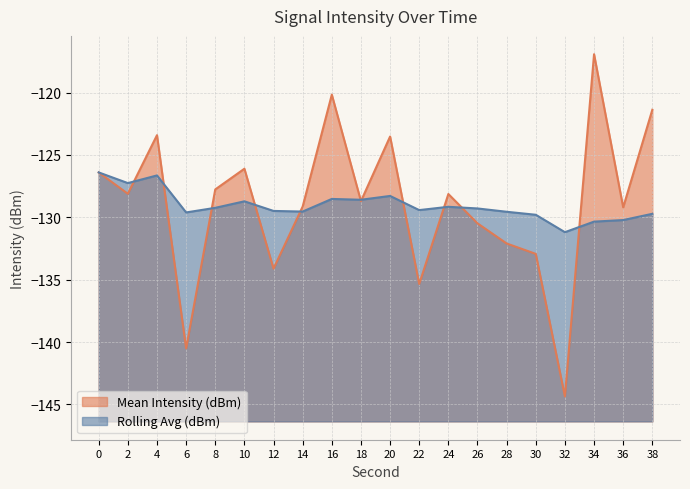

Which series ends up on top after the final intersection of Rolling Avg (dBm) and Mean Intensity (dBm)?

Mean Intensity (dBm)